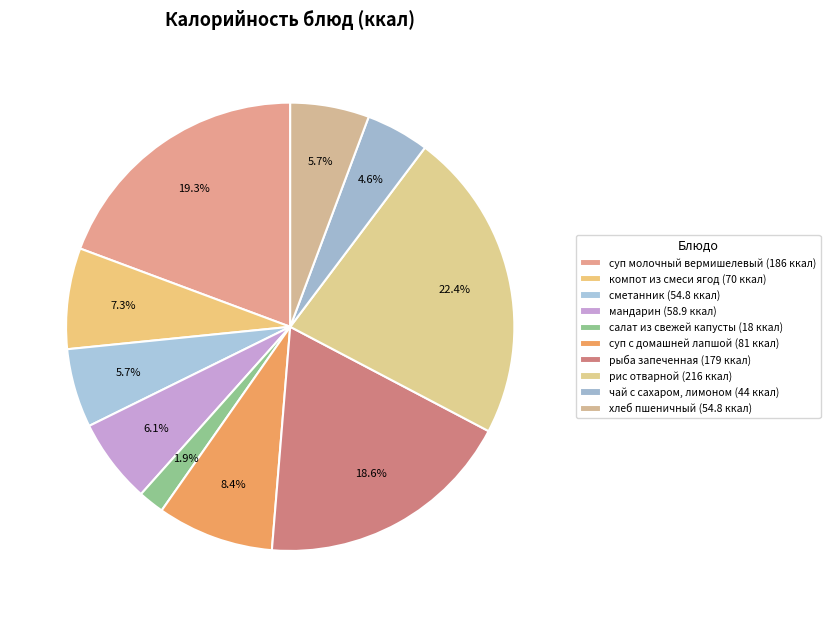

How many segments does this pie chart have?

10